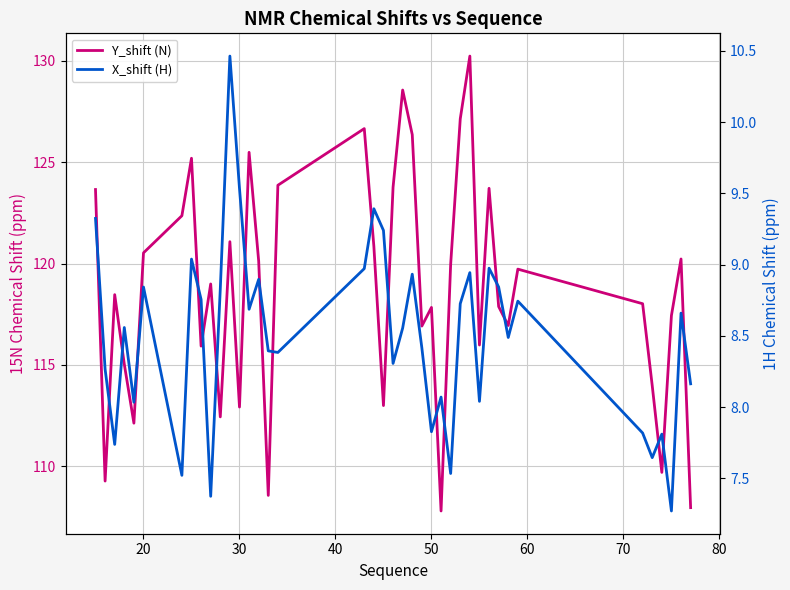

What is the lowest value of the X_shift (H) series?

7.3